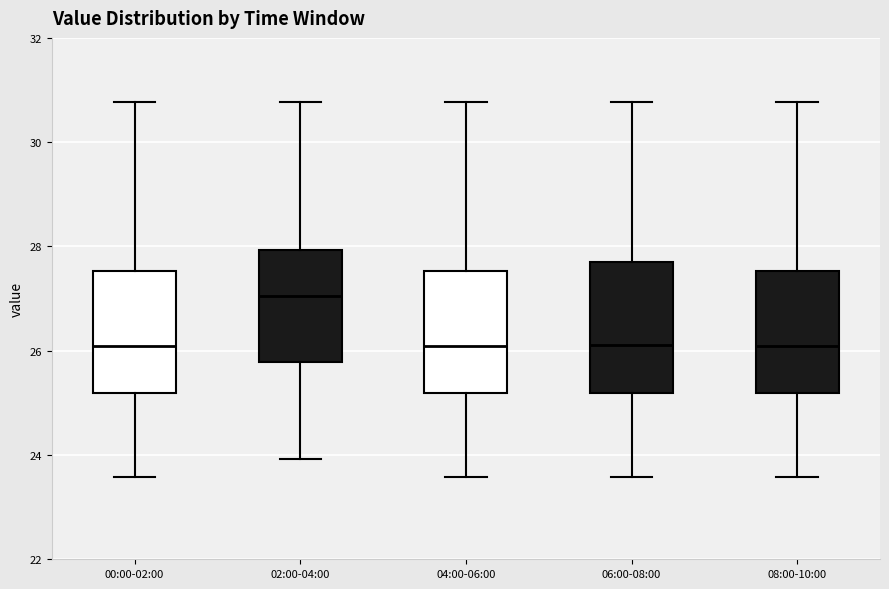

Where does the lower whisker of the box for 08:00-10:00 end on the y-axis? The values are not printed on the chart, so give them approximately, as read against the axis.

23.6